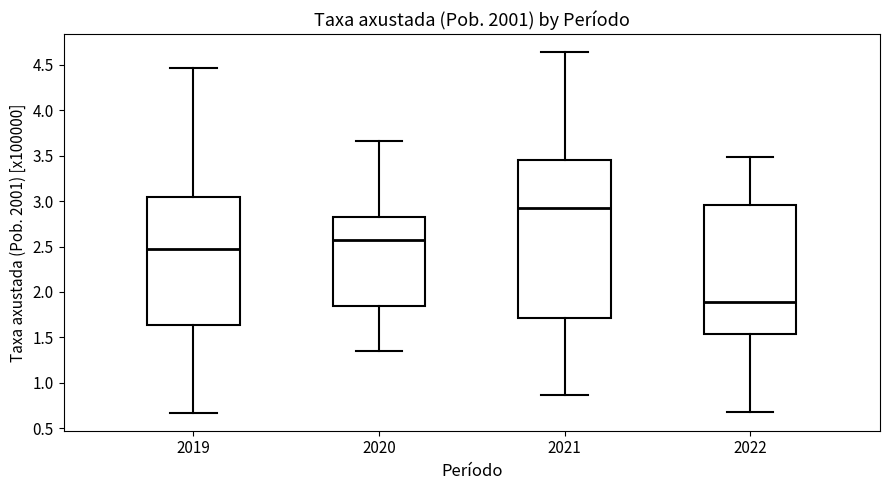

Where is the lower edge of the box at x = 2020 on the y-axis? The values are not printed on the chart, so give them approximately, as read against the axis.

1.85